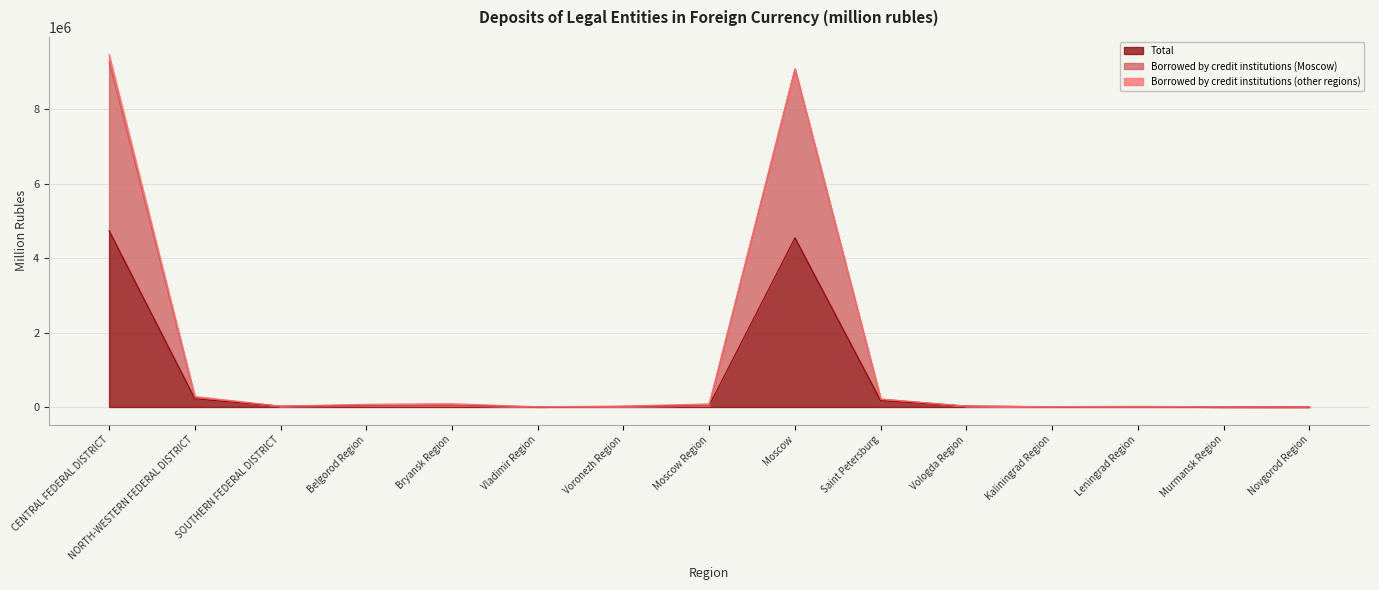

Which series has the widest spread of values?

Borrowed by credit institutions (Moscow)